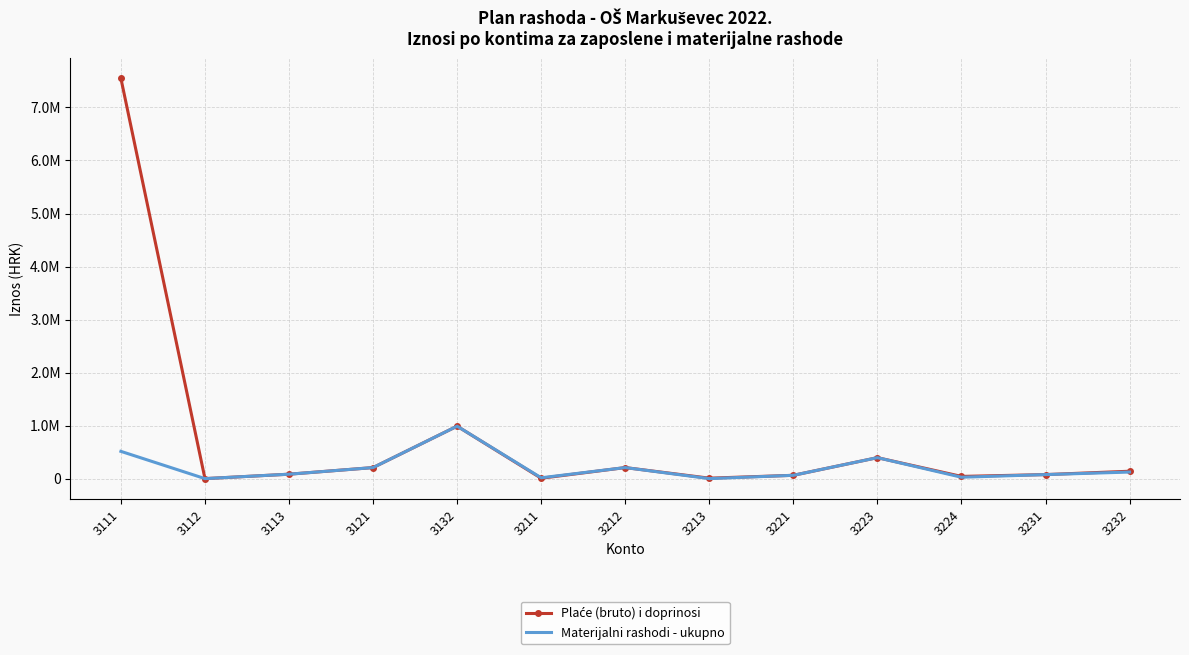

The Plaće (bruto) i doprinosi series shows 208200 at 3212. True or false?

True